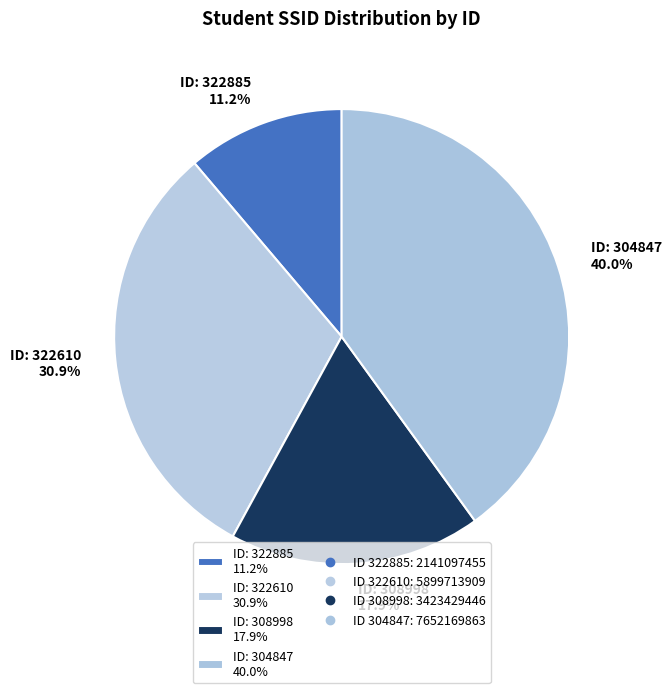

How many slices are in this pie chart?

4